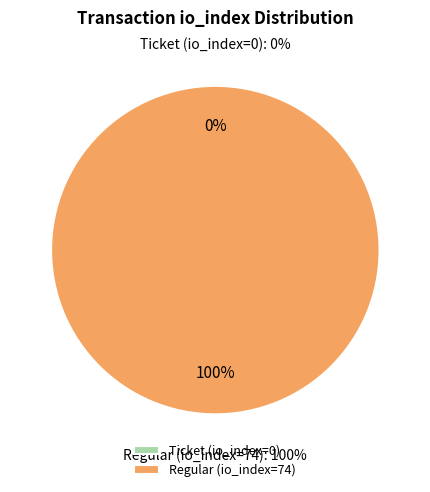

Which category accounts for the majority?

Regular (io_index=74)